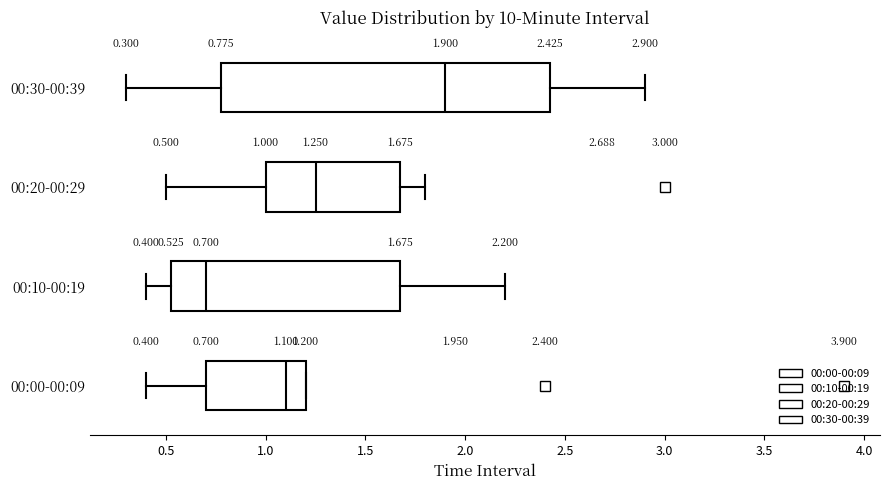

Which box's median line is the furthest to the left?

00:10-00:19